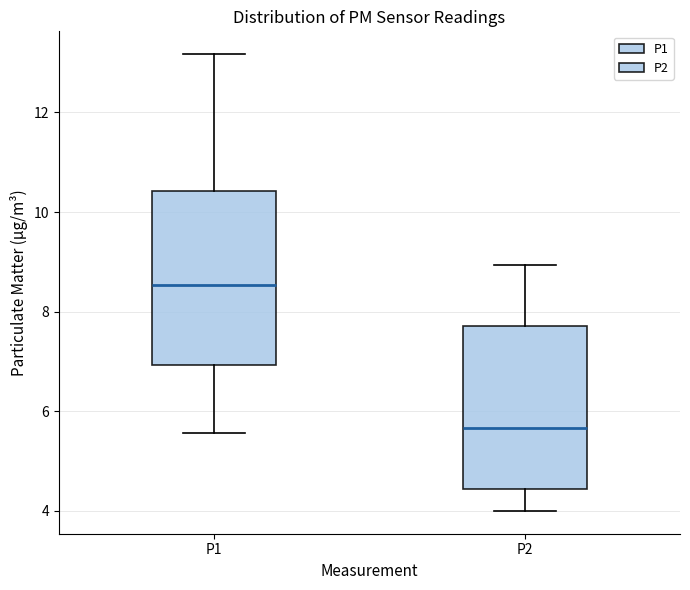

Where is the lower edge of the box for P1 on the y-axis? The values are not printed on the chart, so give them approximately, as read against the axis.

7.0